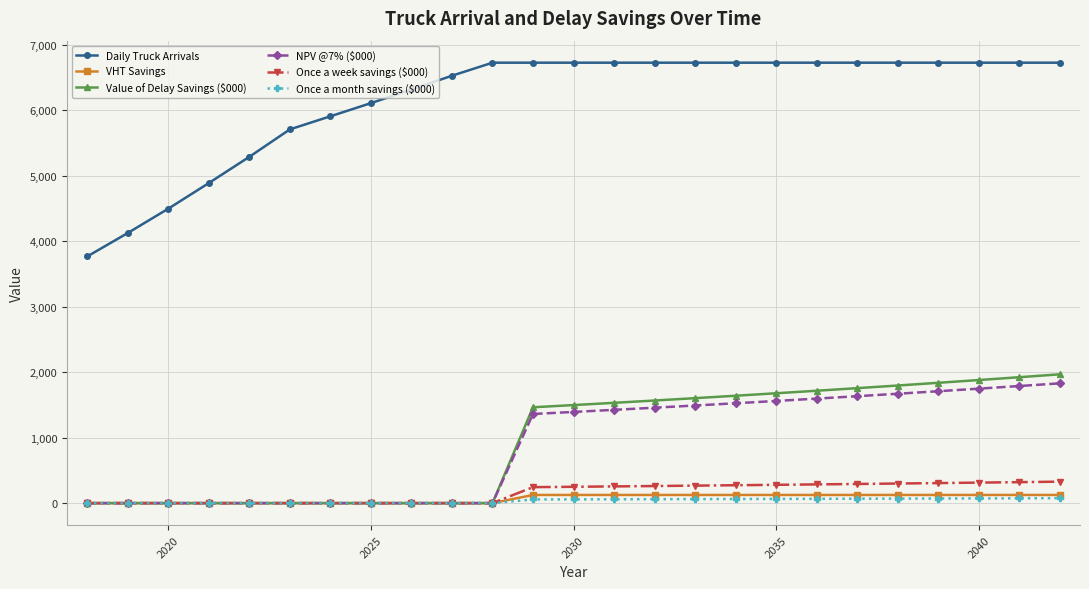

How many lines are shown in the chart?

6